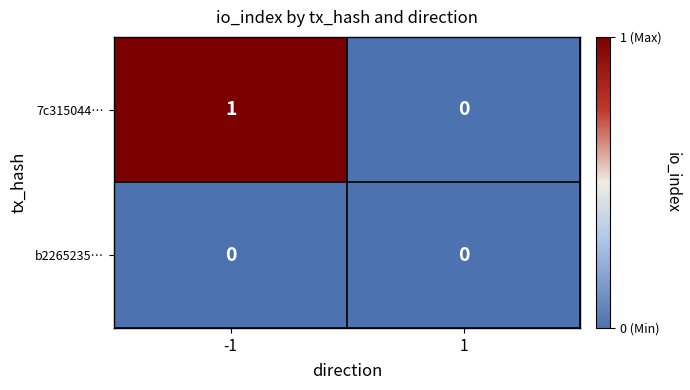

At which category is the sum across all series the highest?

-1